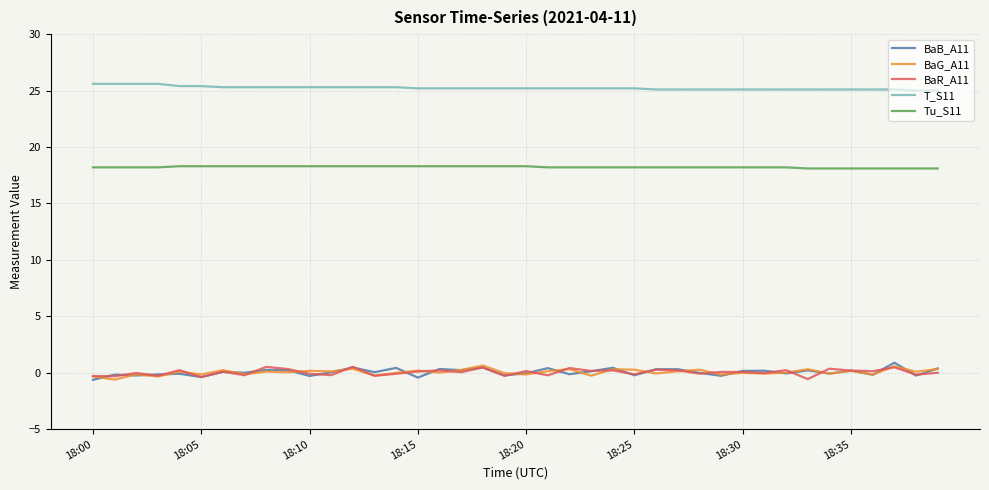

What is the greatest value displayed?

25.6